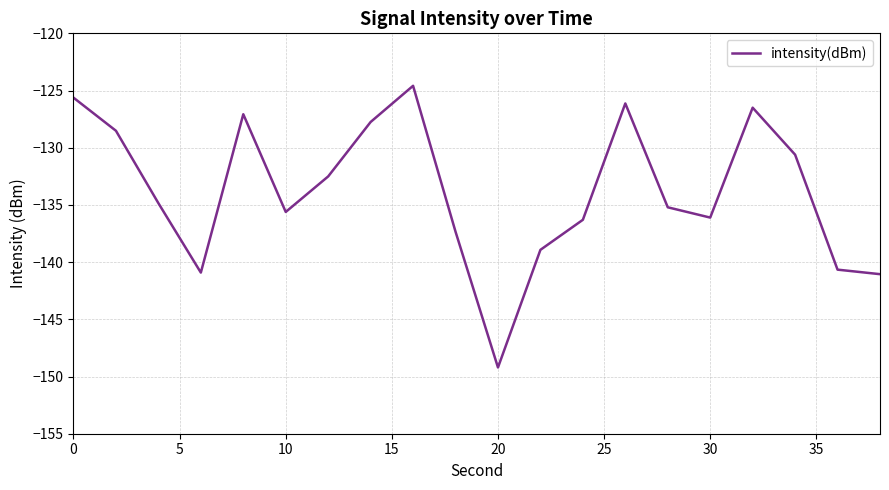

What is the difference between the maximum and minimum values?

24.6